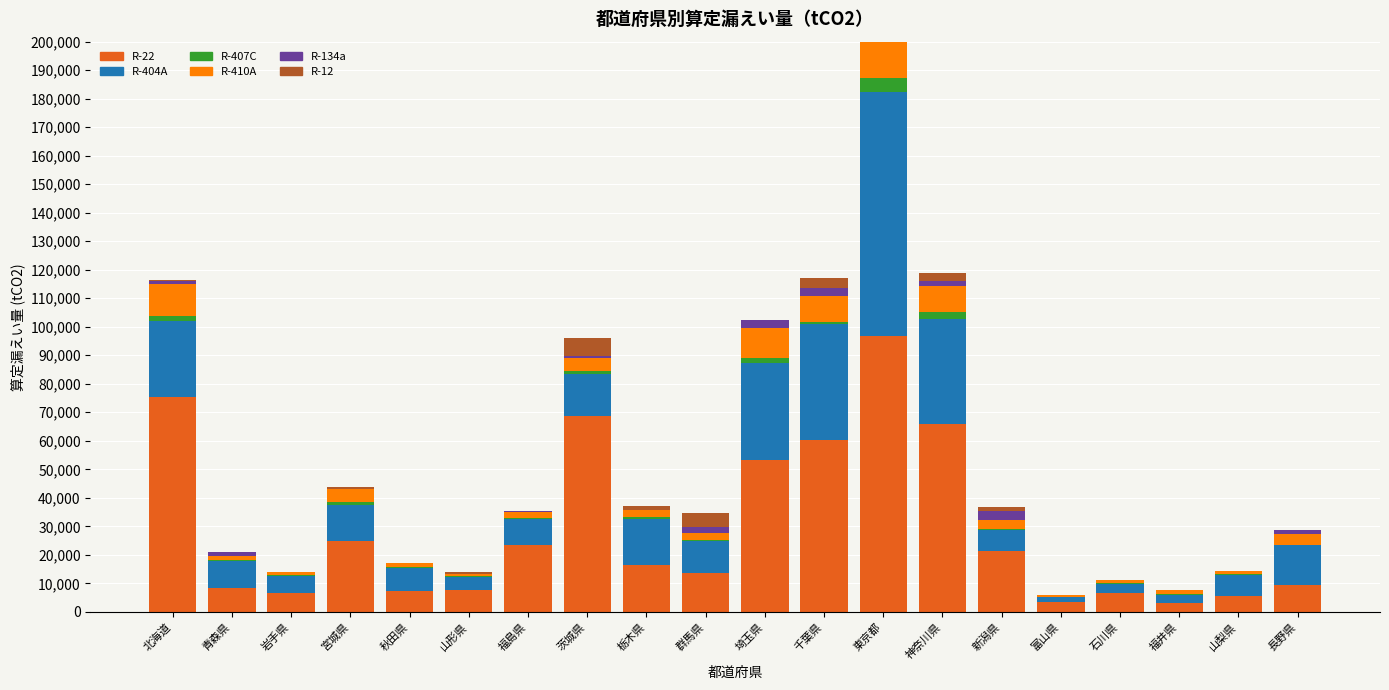

What are all the series names shown in the legend?

R-22, R-404A, R-407C, R-410A, R-134a, R-12